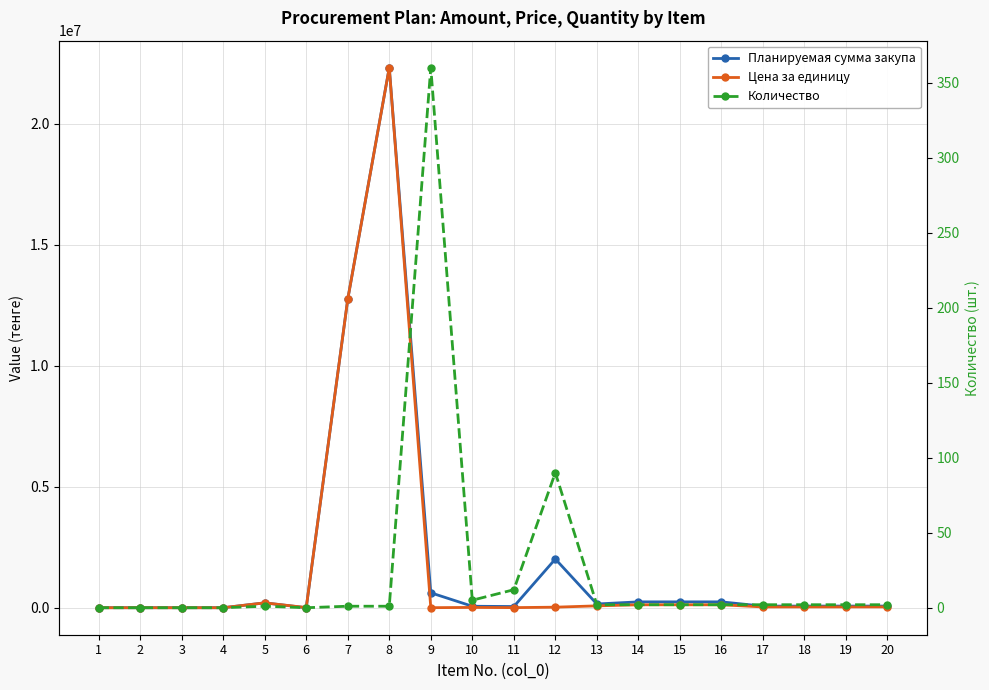

The value of Планируемая сумма закупа at 15 is 394726. True or false?

False